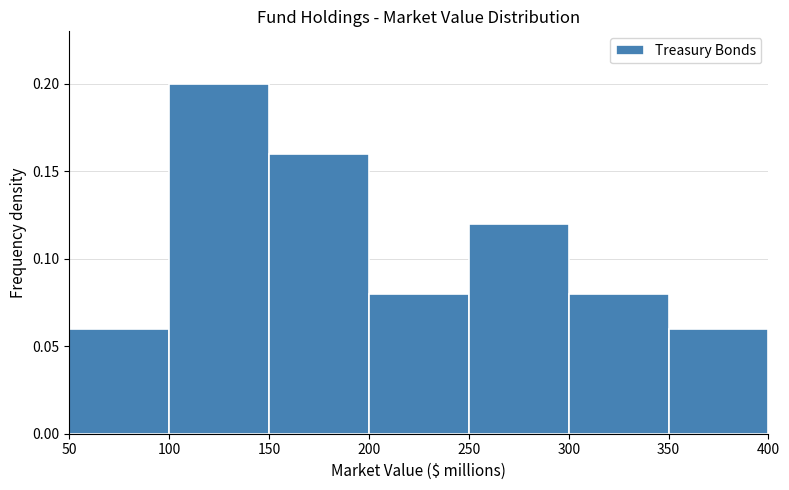

Over which range of the x-axis is the bar tallest?

100 to 150